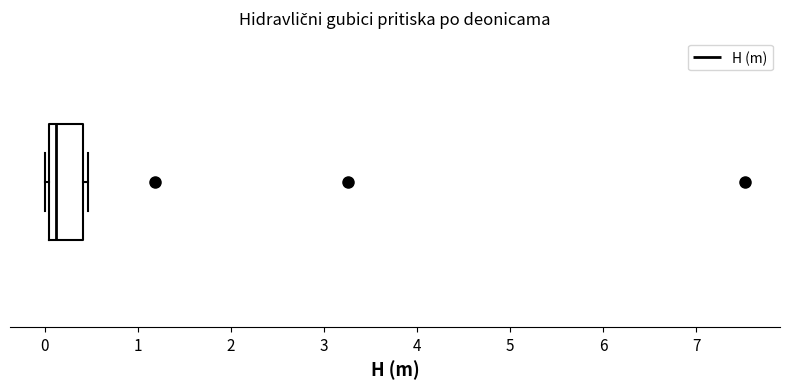

Where is the right edge of the box on the x-axis? The values are not printed on the chart, so give them approximately, as read against the axis.

0.4